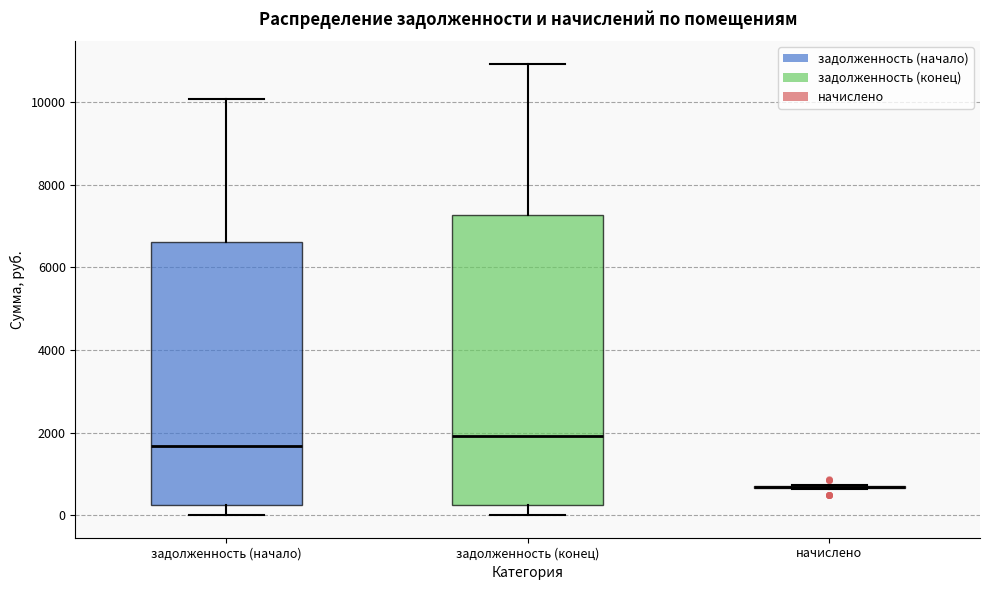

Reading left to right, transcribe this box plot: for each box, give where its median line is, the range the box spans, and where its two whiskers end, as read against the y-axis. The values are not printed on the chart, so give them approximately, as read against the axis.

задолженность (начало): median 1600, box 200 to 6600, whiskers 0 to 10000
задолженность (конец): median 2000, box 200 to 7200, whiskers 0 to 11000
начислено: box collapsed to a line at 600, whiskers 600 to 800